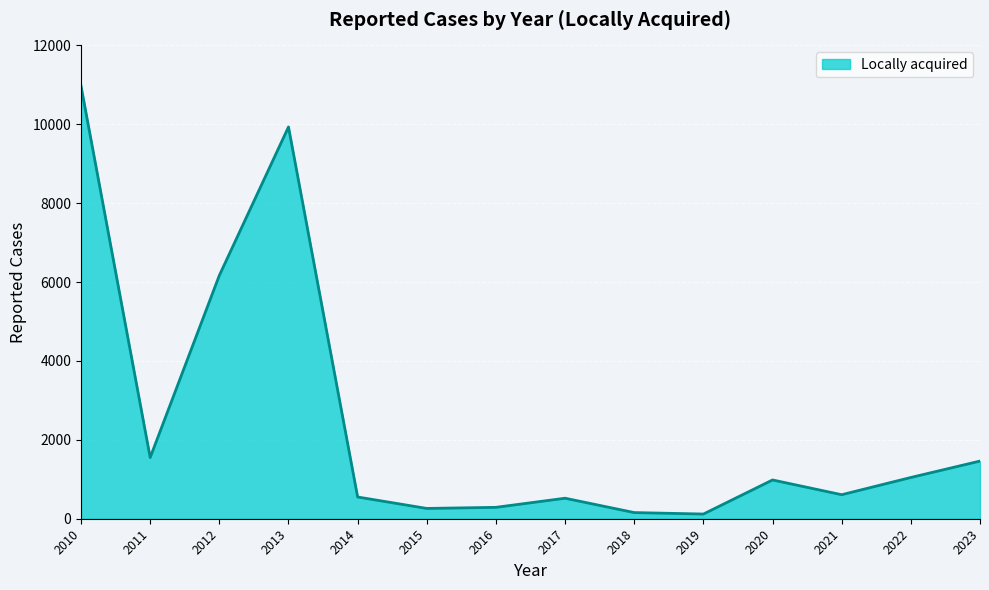

True or false: there are more than 1 points higher than both neighbors.

True